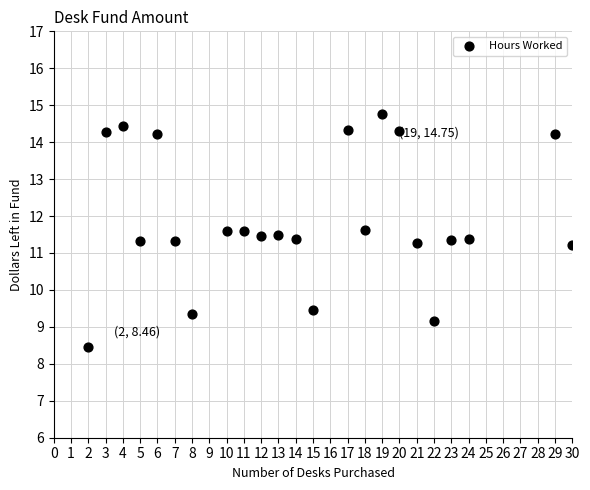

What is the range of X values (max minus min)?

28.0